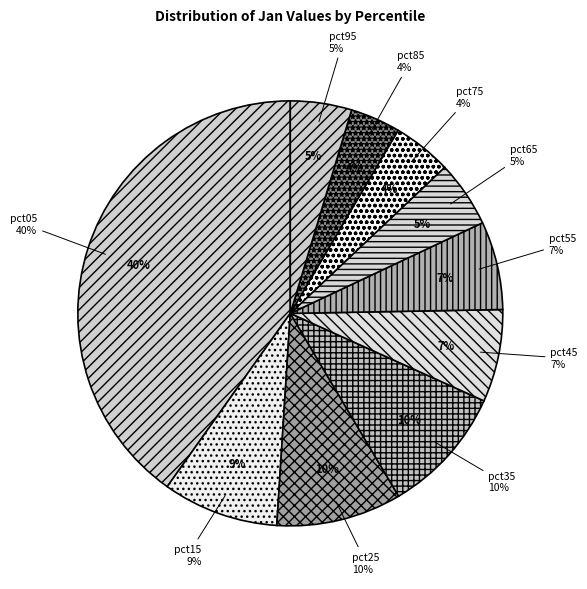

Which slice is the smallest?

pct85